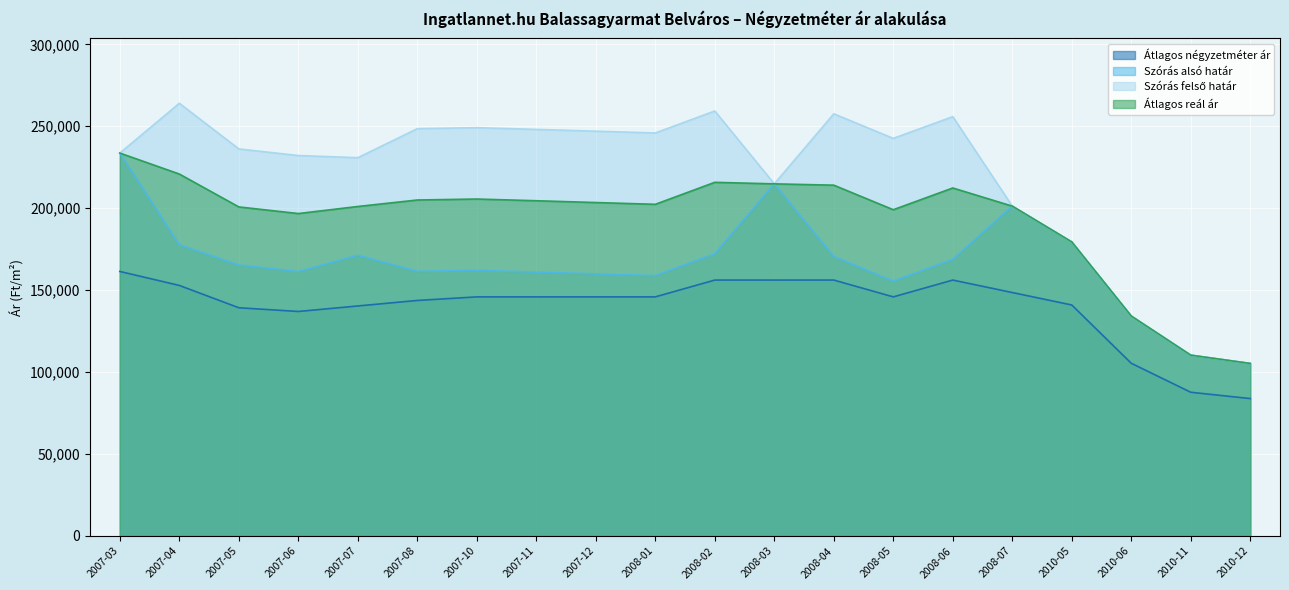

The value of Átlagos reál ár at 2008-05 is 199065. True or false?

True